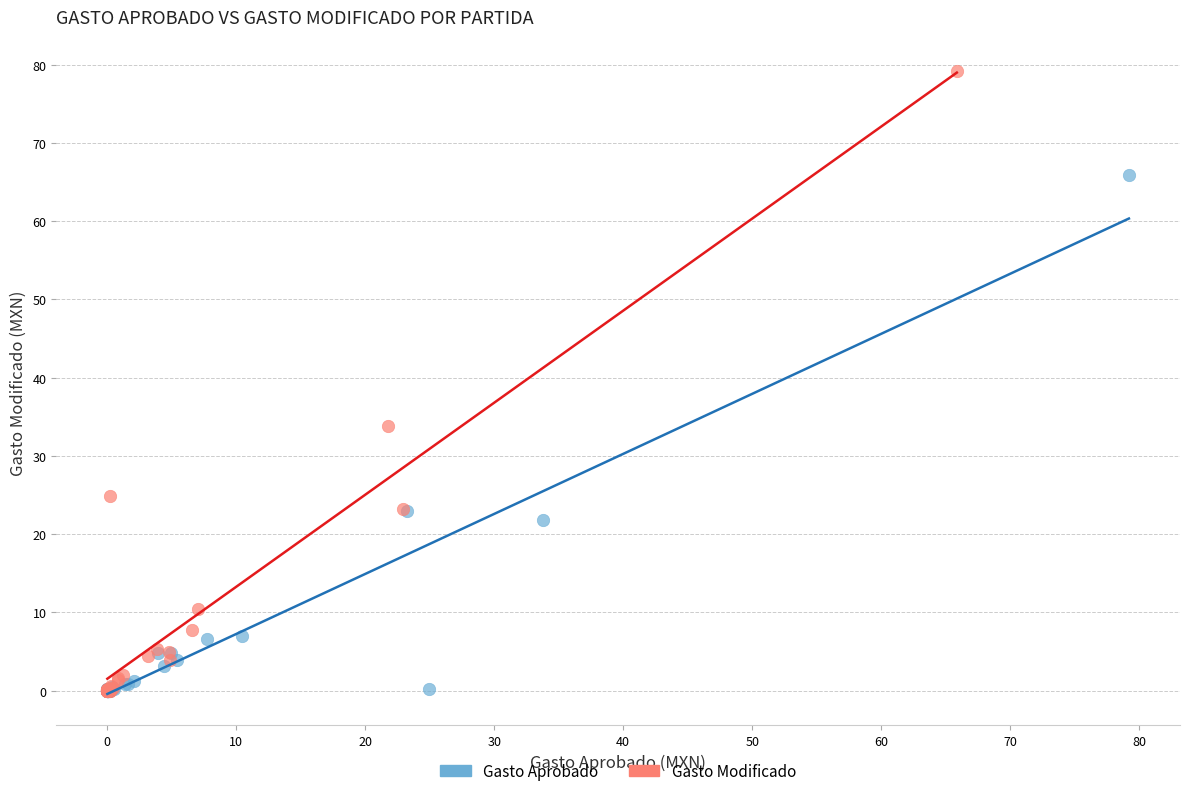

Which series has the largest Y range (max minus min)?

Gasto Modificado